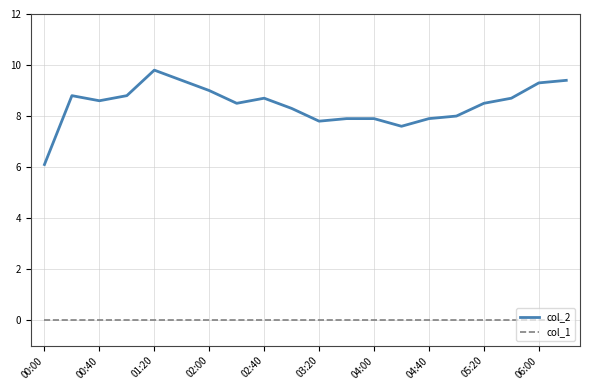

True or false: col_2 and col_1 cross at least once.

False